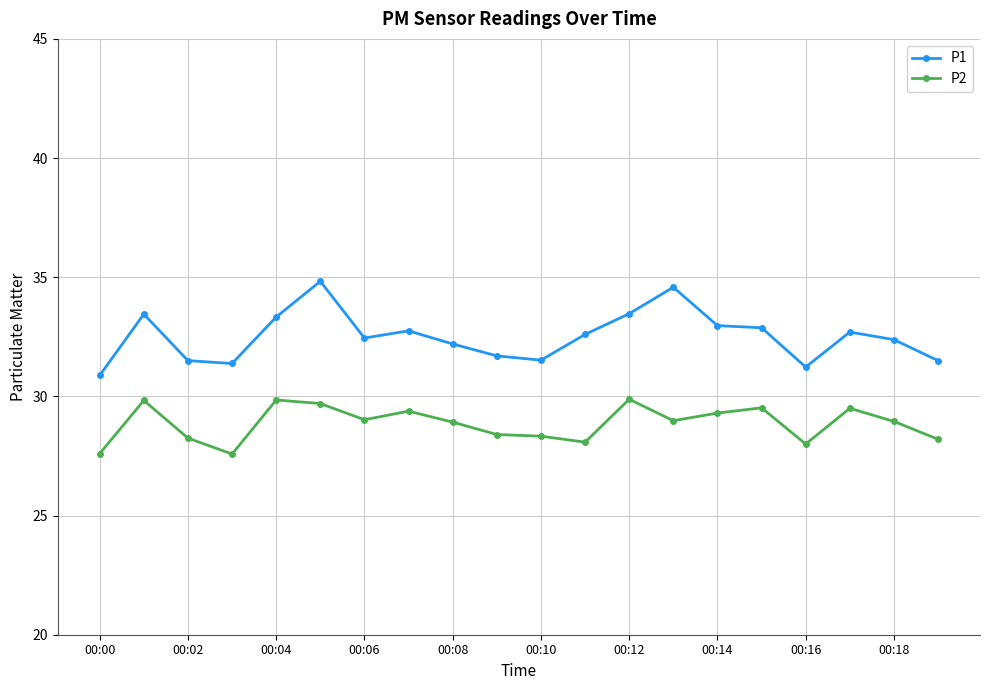

What is the maximum value for P2?

29.9